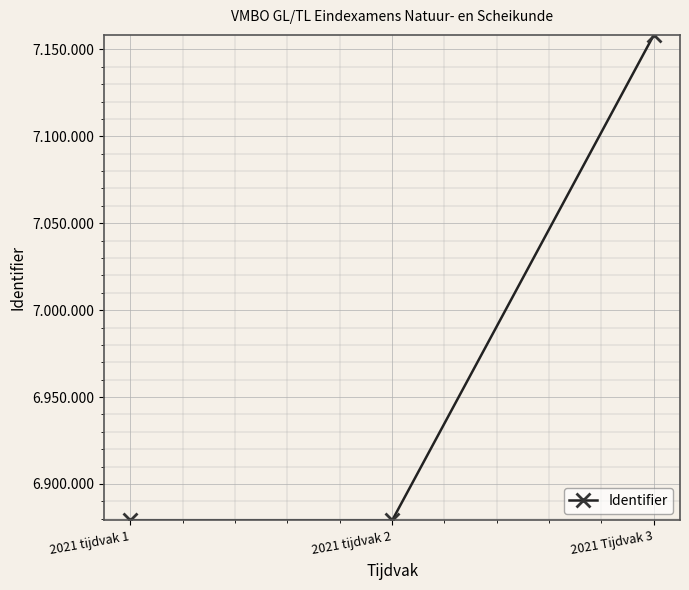

Does the chart have visible grid lines?

Yes